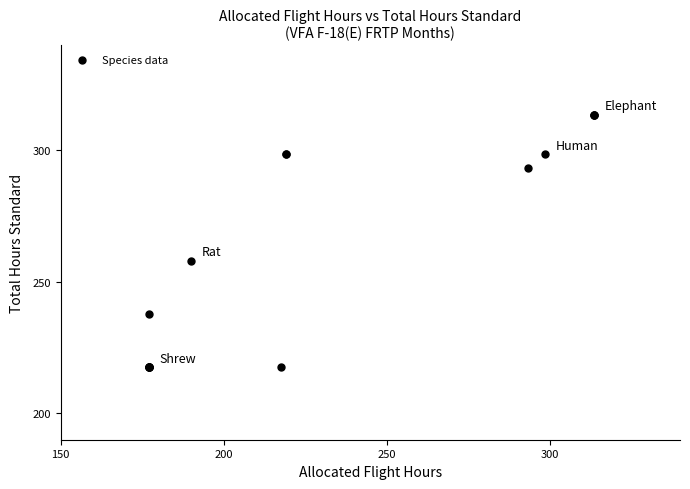

What Y value in the scatter plot is closest to 265?

258.0